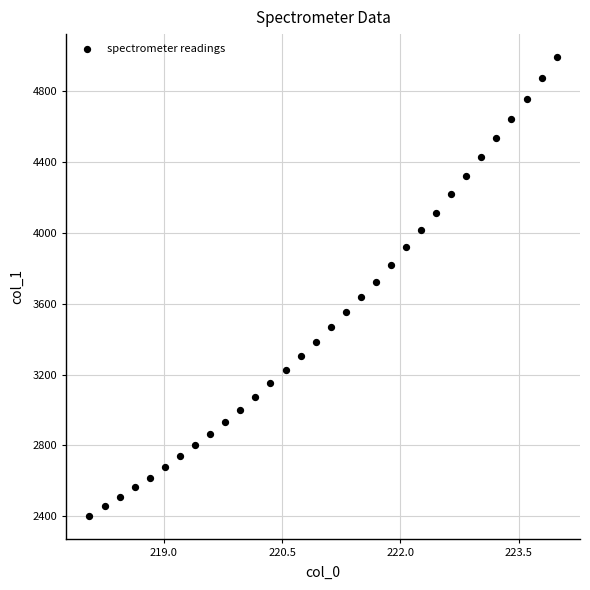

What is the range of X values (max minus min)?

5.9